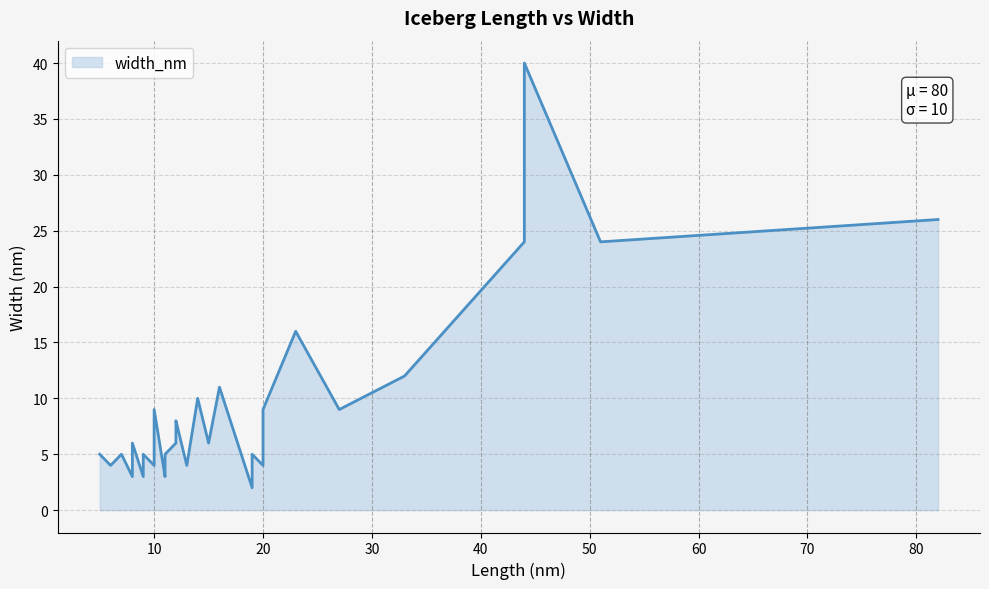

Where is the data nearest to the value 21?

44